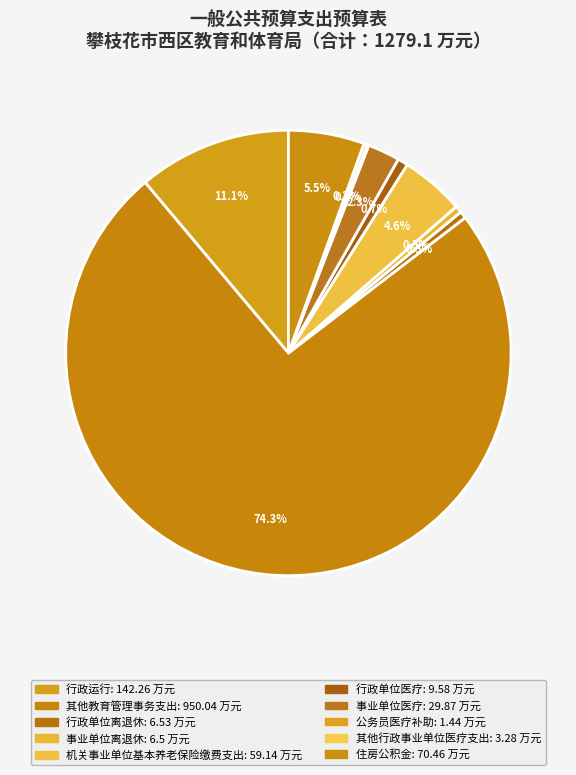

To the nearest percent, what percentage of the pie is 事业单位离退休?

1%